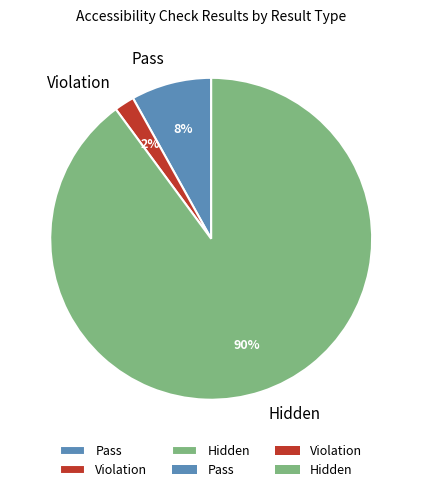

How many slices are in this pie chart?

3